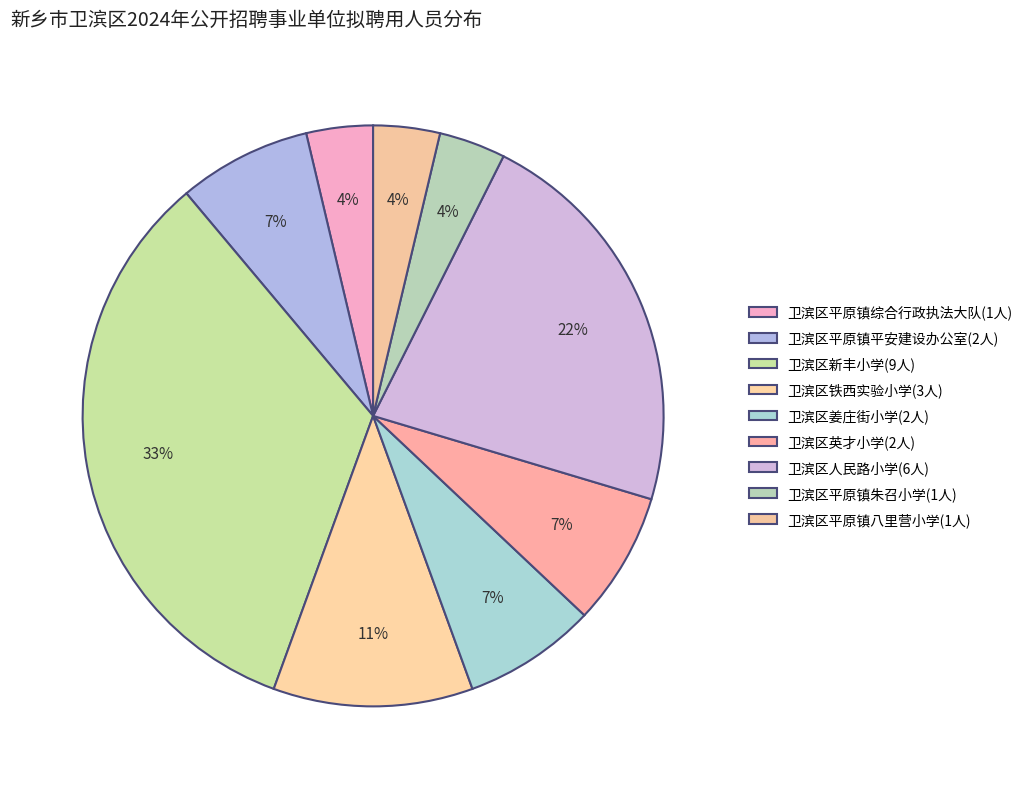

Count the number of slices in the pie.

9